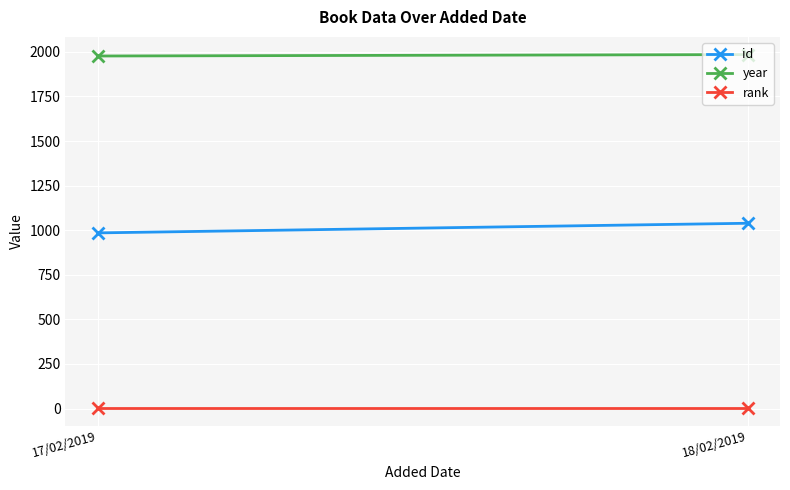

Reading left to right, extract all data points from this chart.

id: 17/02/2019=985	18/02/2019=1039
year: 17/02/2019=1977	18/02/2019=1985
rank: 17/02/2019=1	18/02/2019=1